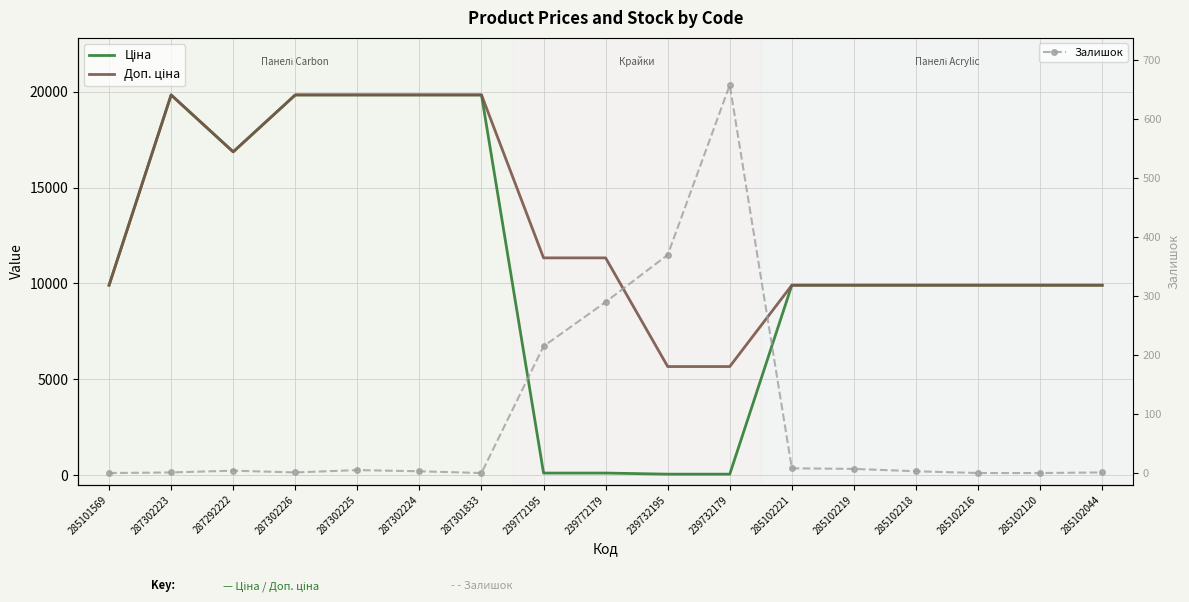

What position from the right is 287301833?

11